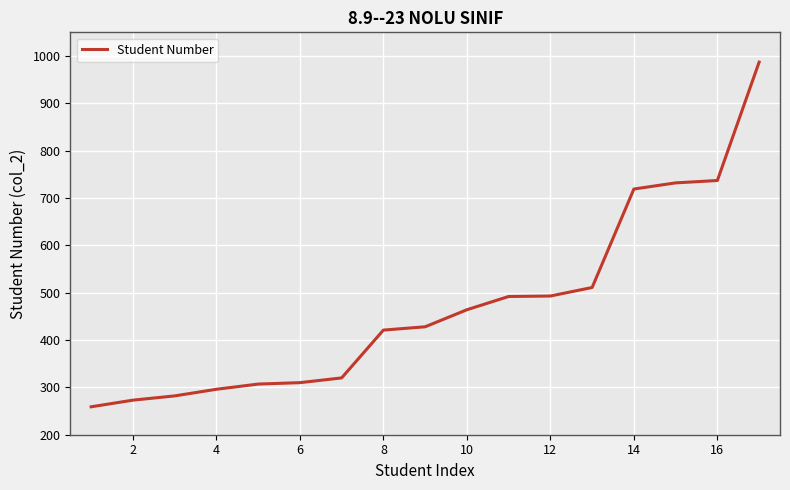

What is the greatest value displayed?

987